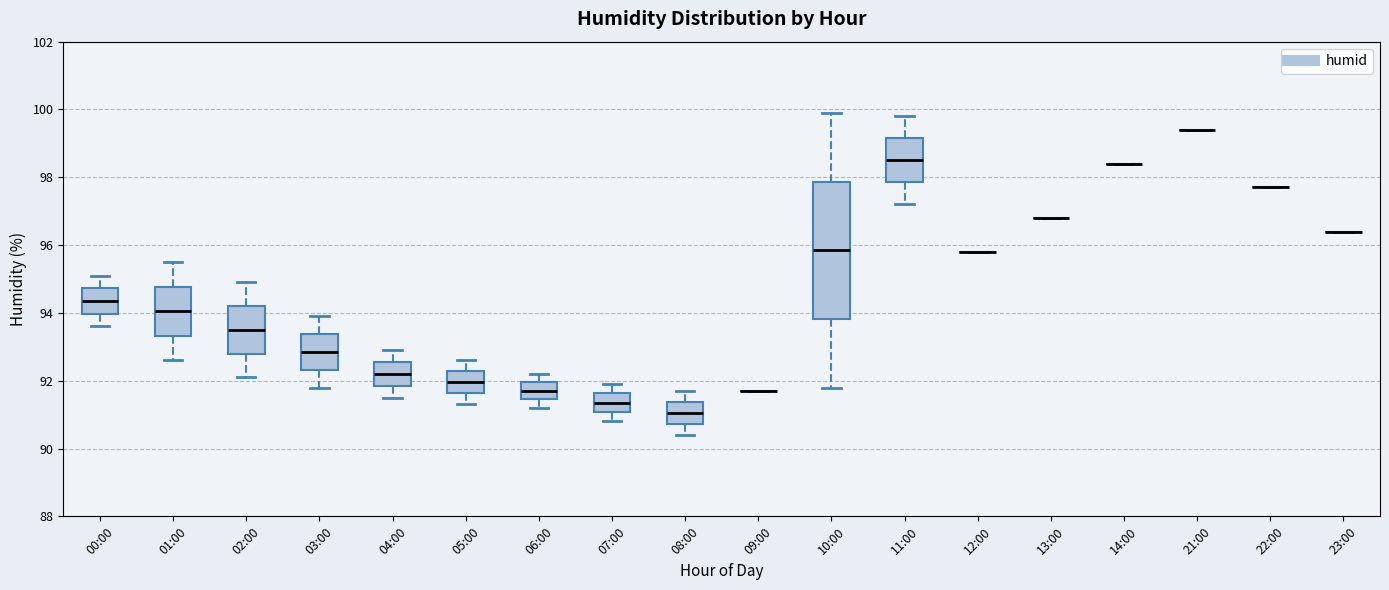

Which box is the tallest, from its lower edge to its upper edge?

10:00